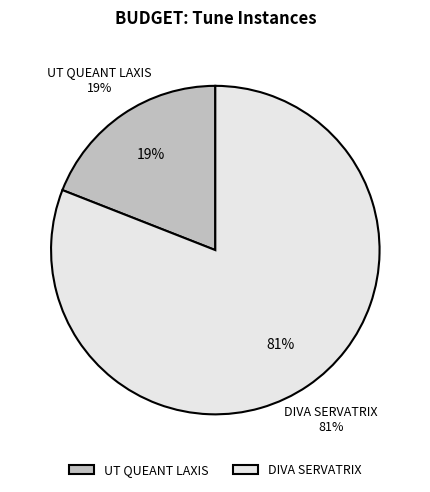

To the nearest percent, what is the difference between the UT QUEANT LAXIS and DIVA SERVATRIX slice percentages?

62%